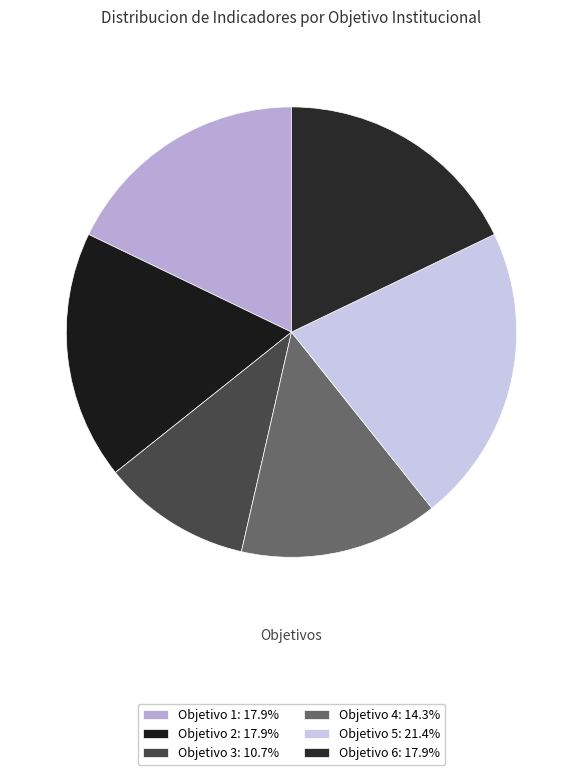

To the nearest percent, what is the difference between the Objetivo 4 and Objetivo 3 slice percentages?

4%